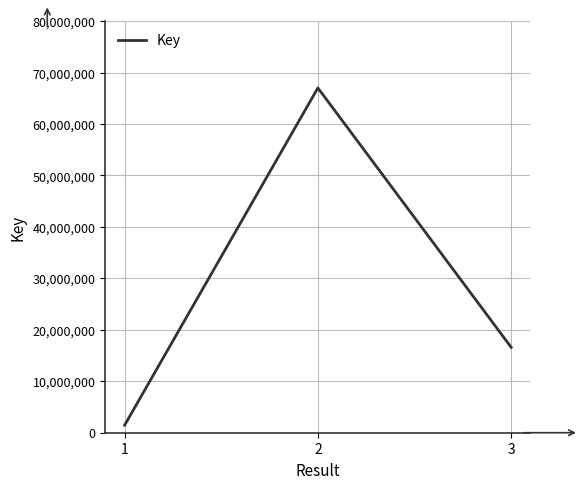

Is this an area chart (filled region under the line)?

No